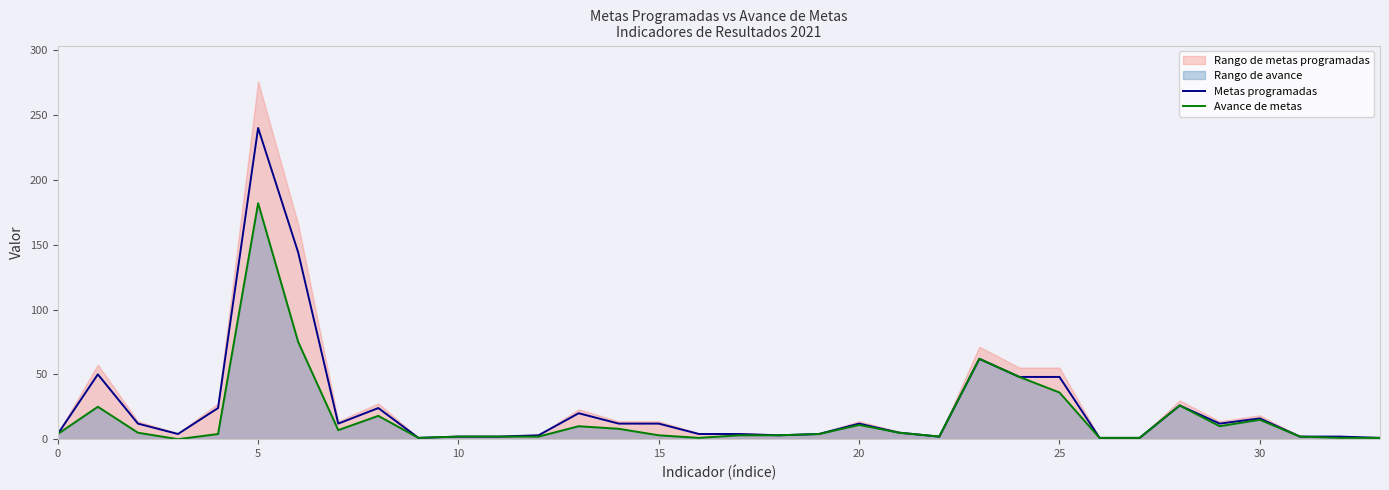

At 8, list the series in order from largest to smallest.

Metas programadas, Avance de metas